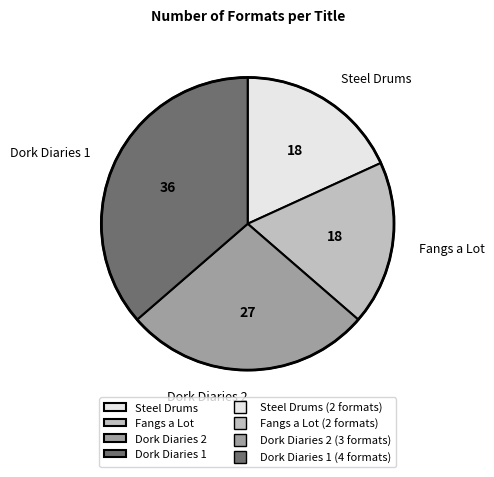

What is the ratio of the value at Fangs a Lot to the value at Dork Diaries 1?

0.5